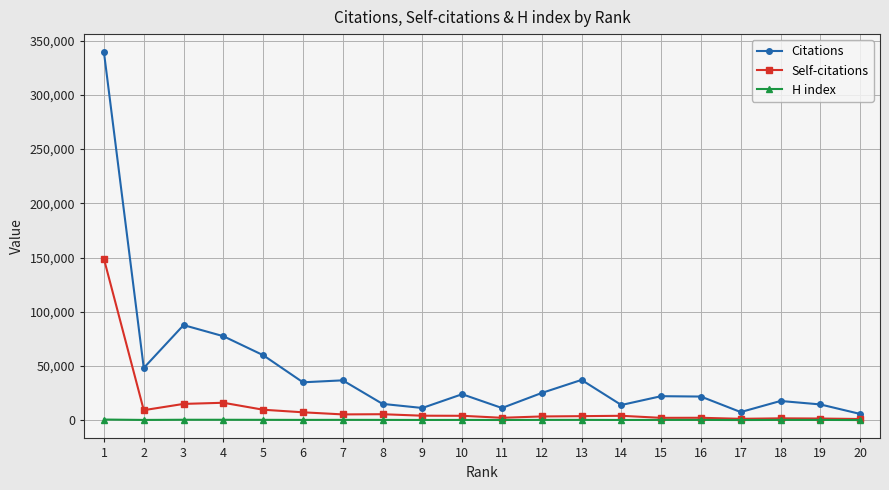

What is the average value of the H index series?

264